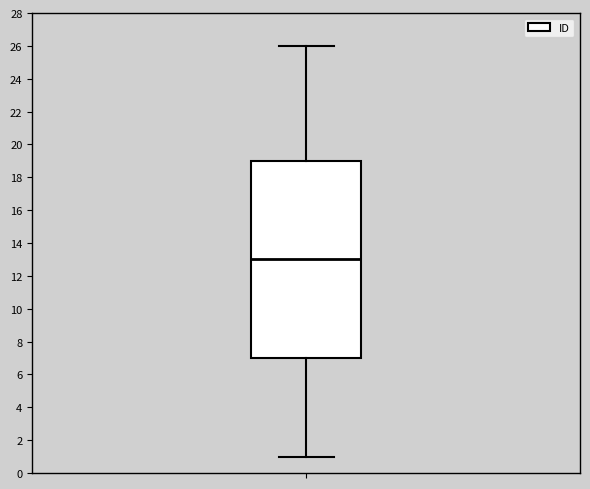

Read this box plot against the y-axis: the position of the median line, the range covered by the box, and the ends of both whiskers. The values are not printed on the chart, so give them approximately, as read against the axis.

median 13, box 7 to 19, whiskers 1 to 26